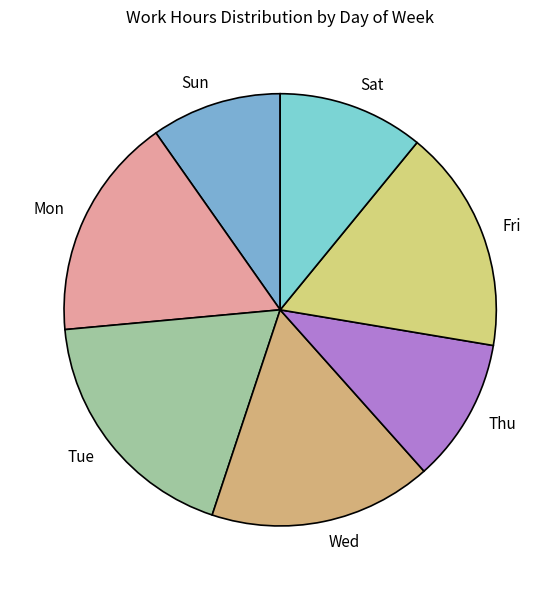

Do Thu and Wed together represent more than half of the pie?

No